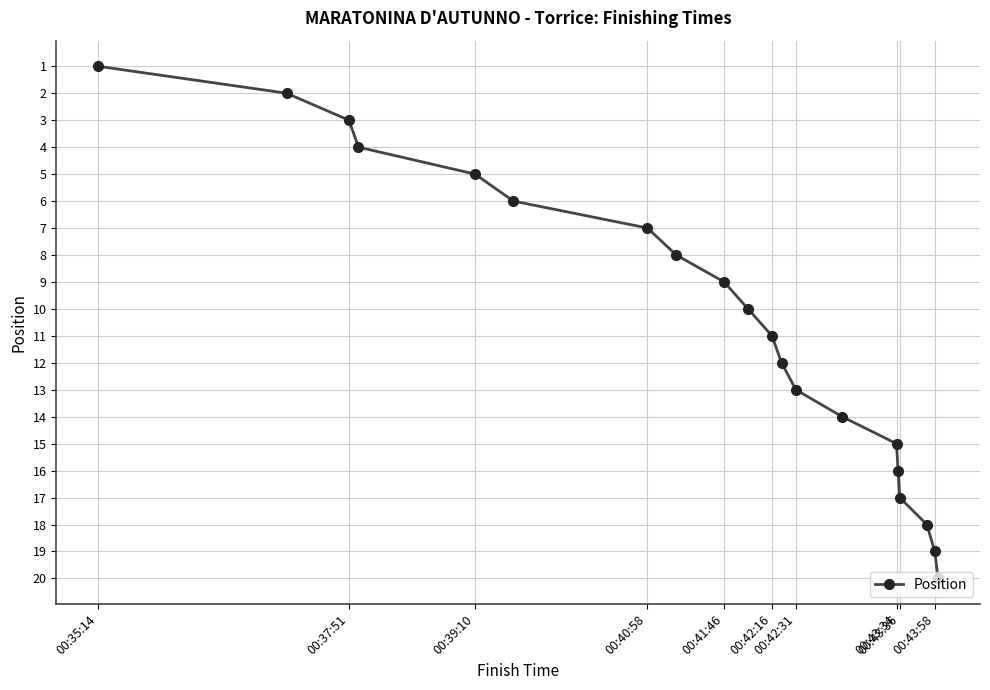

Does the chart have visible grid lines?

Yes